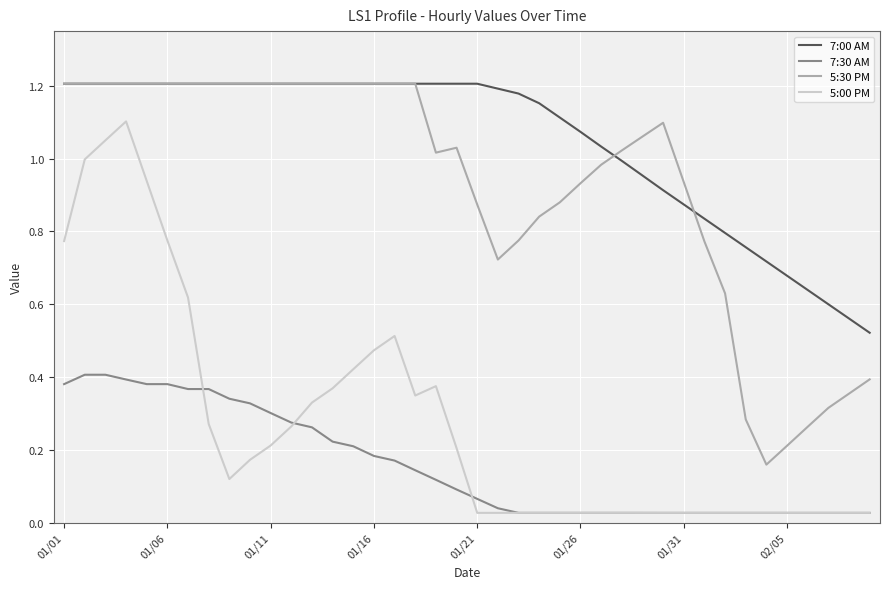

Which series has the largest total across all categories?

7:00 AM